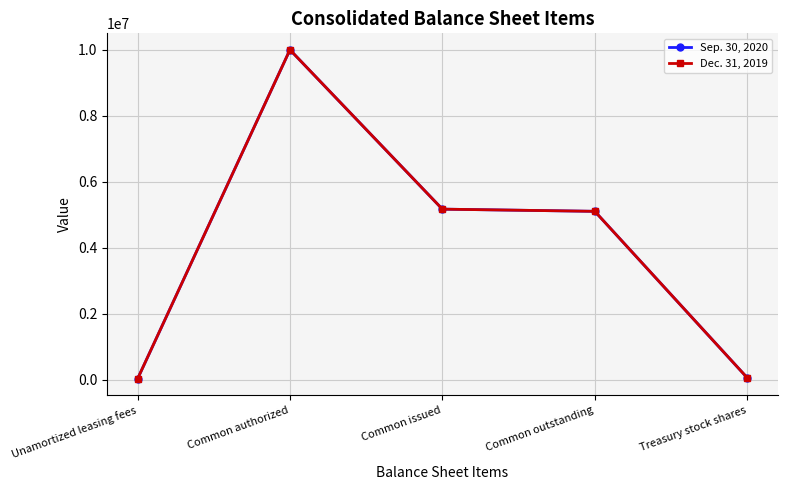

What is the sum of all Sep. 30, 2020 values?

20376973